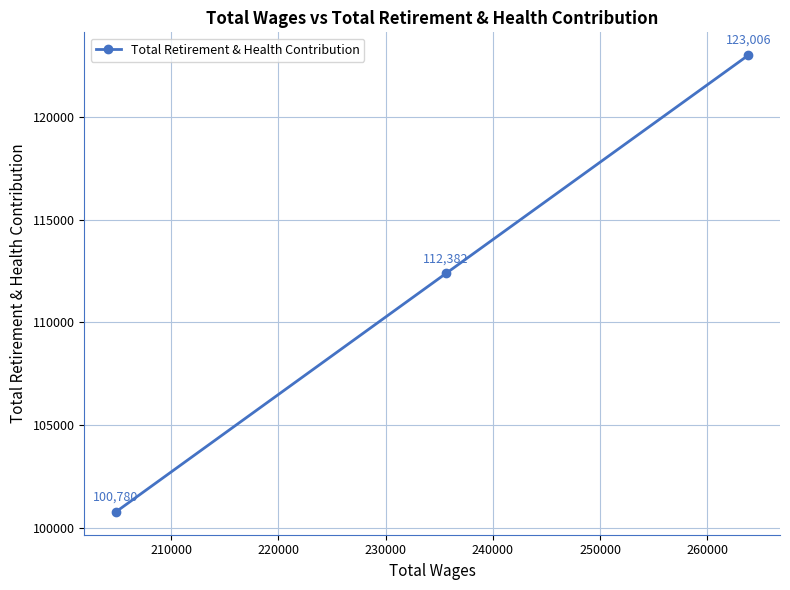

How many lines are shown in the chart?

1